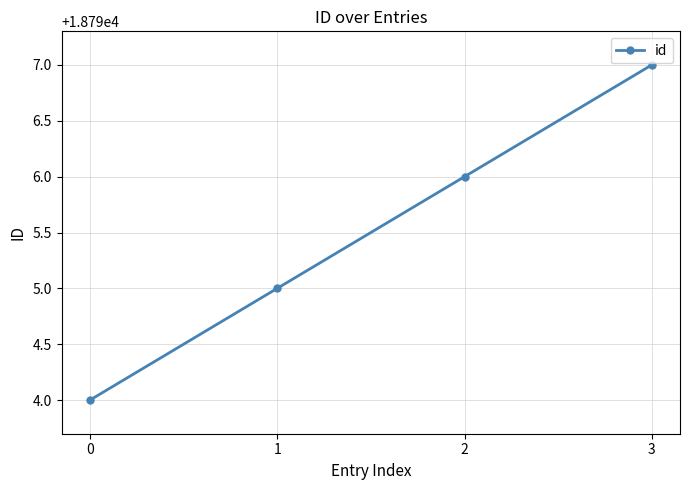

What is the smallest value displayed?

18794